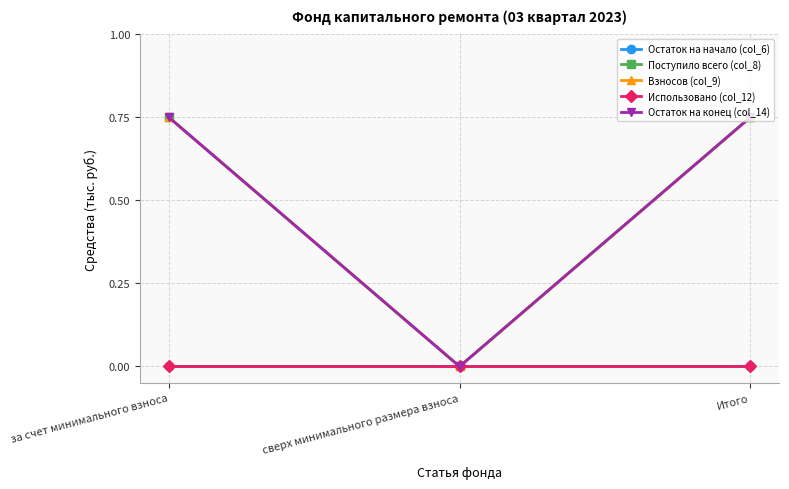

Reading left to right, extract all data points from this chart.

Остаток на начало (col_6): 0.0	0.0	0.0
Поступило всего (col_8): 0.8	0.0	0.8
Взносов (col_9): 0.8	0.0	0.8
Использовано (col_12): 0.0	0.0	0.0
Остаток на конец (col_14): 0.8	0.0	0.8